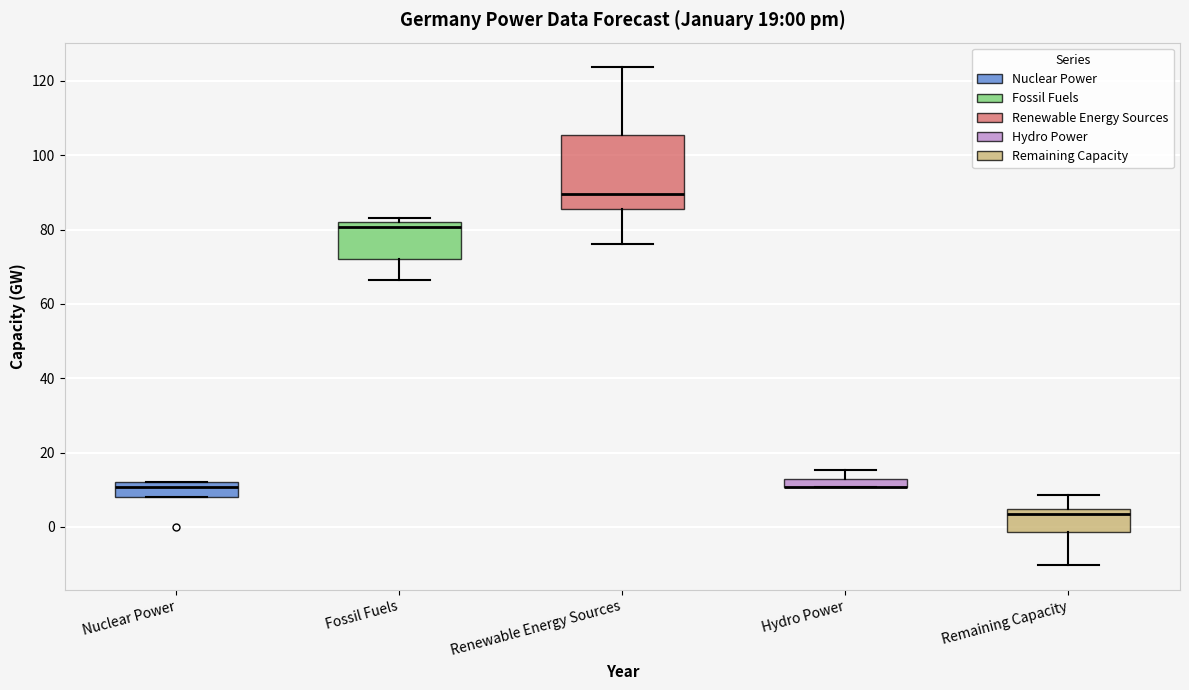

Comparing the boxes themselves (not the whiskers), which one is the tallest?

Renewable Energy Sources